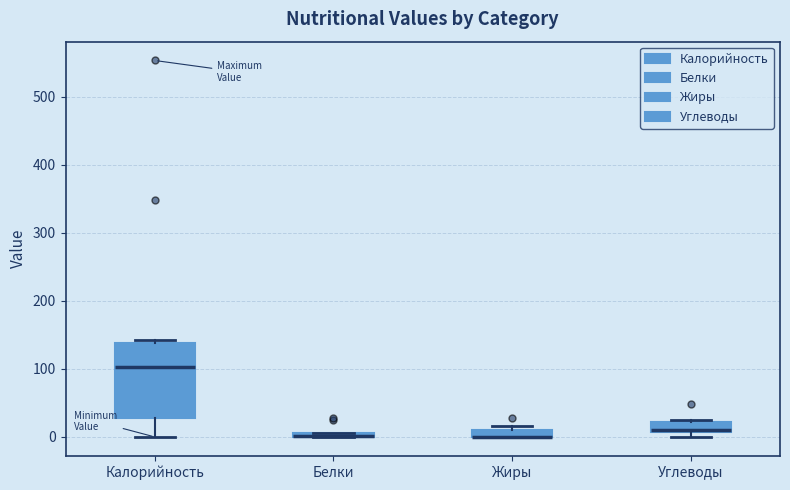

Where is the lower edge of the box for Жиры on the y-axis? The values are not printed on the chart, so give them approximately, as read against the axis.

0